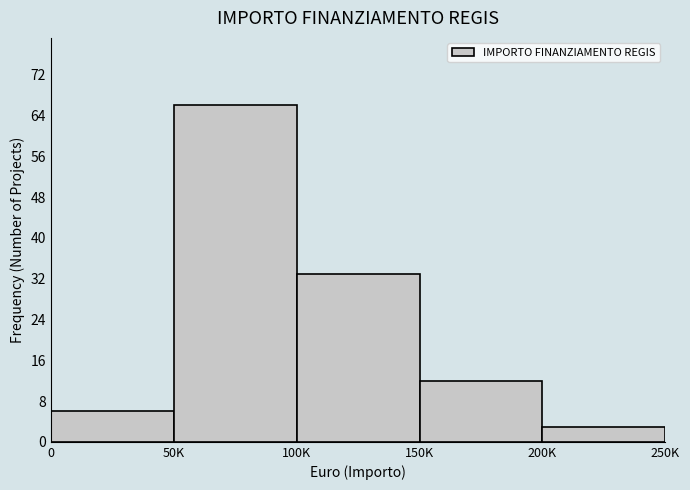

Reading left to right, transcribe all the data shown in this chart.

6	66	33	12	3